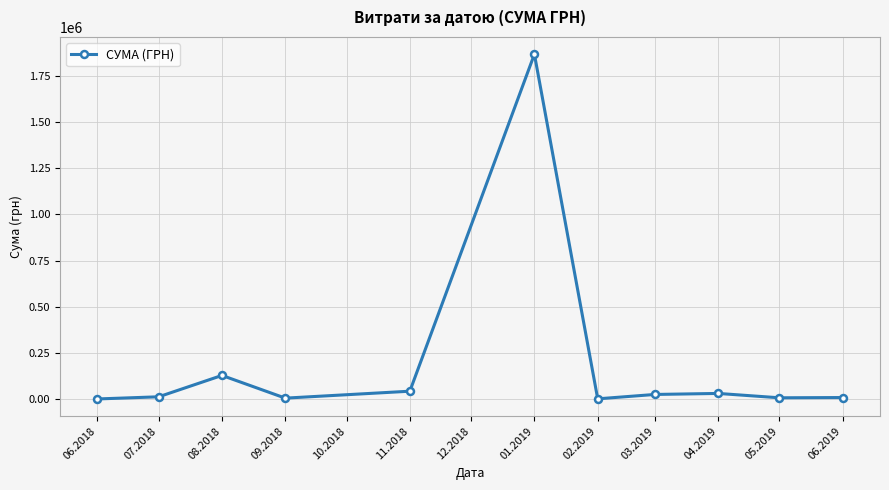

What is the sum of all values?

2128203.9